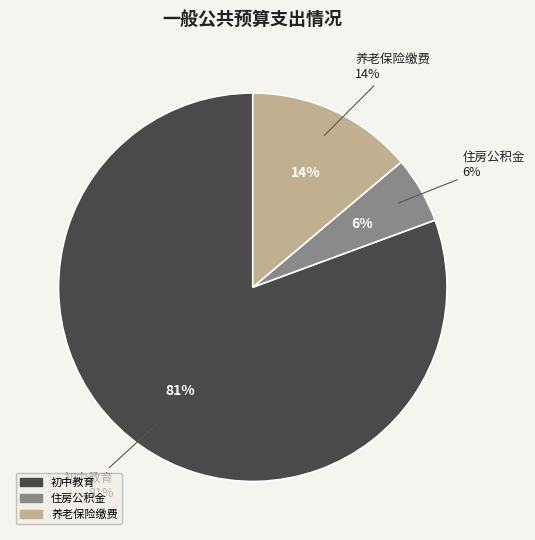

To the nearest percent, what portion does 住房公积金 represent?

6%